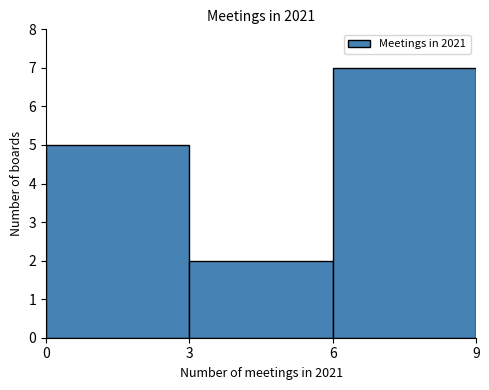

Over which range of the x-axis is the bar tallest?

6 to 9